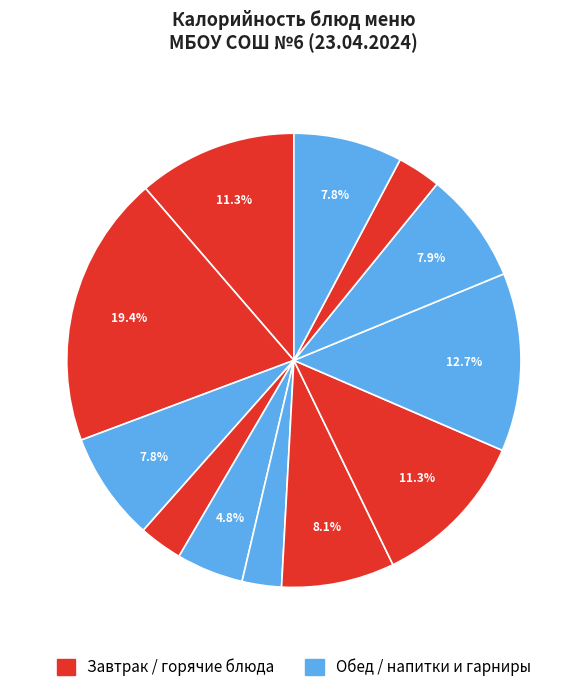

Rank the categories by value from highest to lowest.

Каша гречневая рассыпчатая, Макаронные изделия отварные, Гуляш из говядины (Завтрак), Гуляш из говядины (Обед), Суп картофельный с бобовыми, Хлеб пшеничный (Обед), Компот из смеси сухофруктов (Завтрак), Компот из смеси сухофруктов (Обед), Хлеб пшеничный (Завтрак), Хлеб ржаной (Завтрак), Хлеб ржаной (Обед), Салат из моркови с яблоком